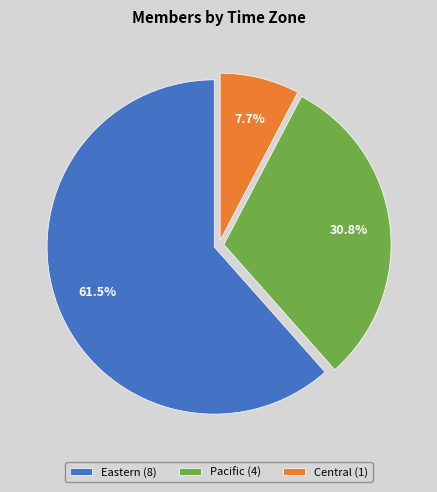

Rank the categories by value from lowest to highest.

Central, Pacific, Eastern